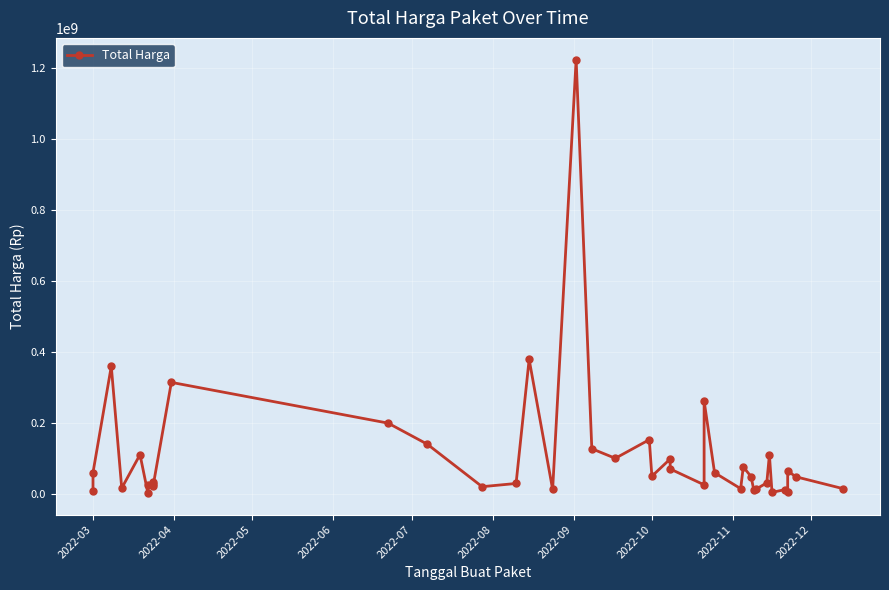

How many data points are above 48140000?

19